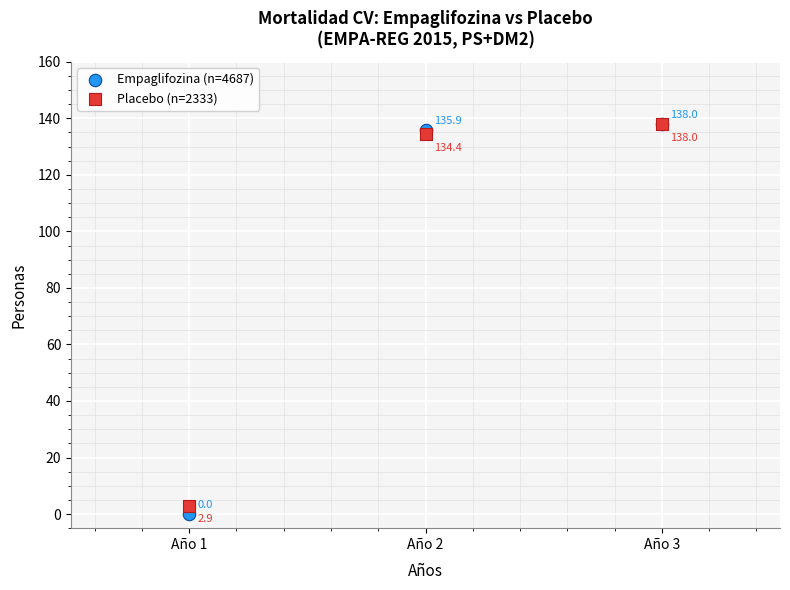

What are all the series names shown in the legend?

Empaglifozina (n=4687), Placebo (n=2333)